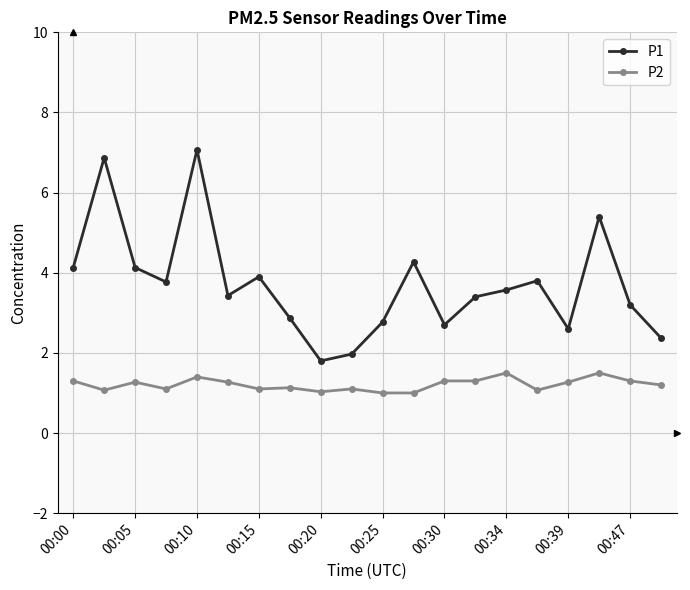

At how many categories does at least one series exceed 3?

13